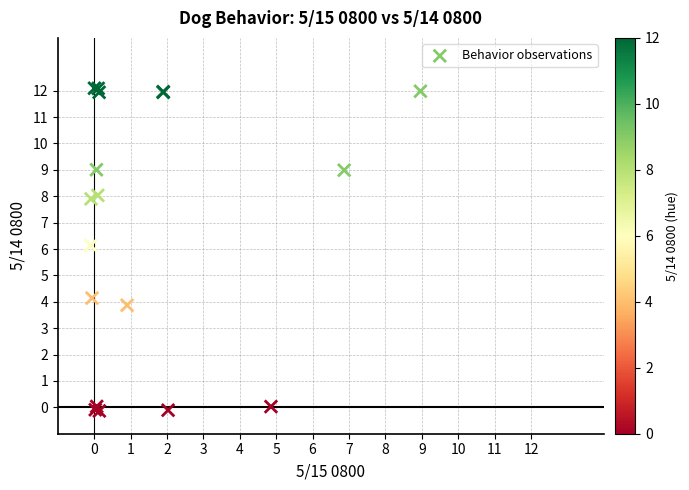

What Y value in the scatter plot is closest to 5?

4.1